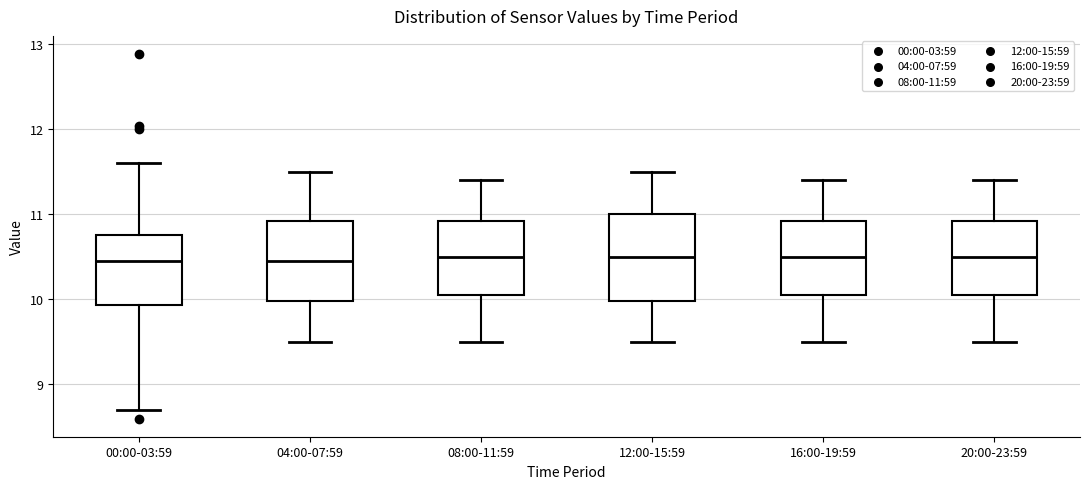

Reading left to right, read every box against the y-axis: the position of its median line, the range the box covers, and the ends of its whiskers. The values are not printed on the chart, so give them approximately, as read against the axis.

00:00-03:59: median 10.5, box 9.9 to 10.8, whiskers 8.7 to 11.6
04:00-07:59: median 10.5, box 10.0 to 10.9, whiskers 9.5 to 11.5
08:00-11:59: median 10.5, box 10.1 to 10.9, whiskers 9.5 to 11.4
12:00-15:59: median 10.5, box 10.0 to 11.0, whiskers 9.5 to 11.5
16:00-19:59: median 10.5, box 10.1 to 10.9, whiskers 9.5 to 11.4
20:00-23:59: median 10.5, box 10.1 to 10.9, whiskers 9.5 to 11.4